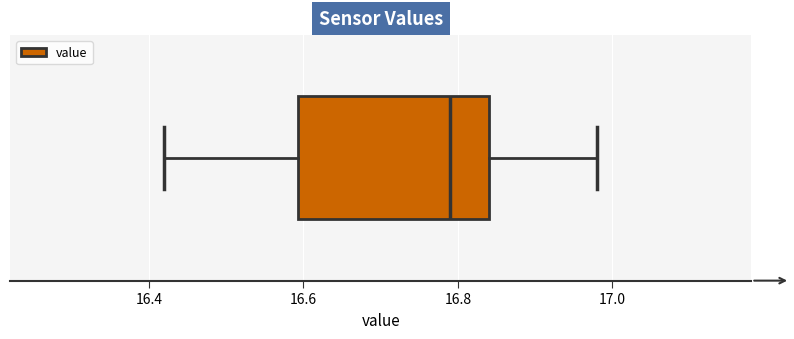

Read this box plot against the x-axis: the position of the median line, the range covered by the box, and the ends of both whiskers. The values are not printed on the chart, so give them approximately, as read against the axis.

median 16.80, box 16.60 to 16.84, whiskers 16.42 to 16.98